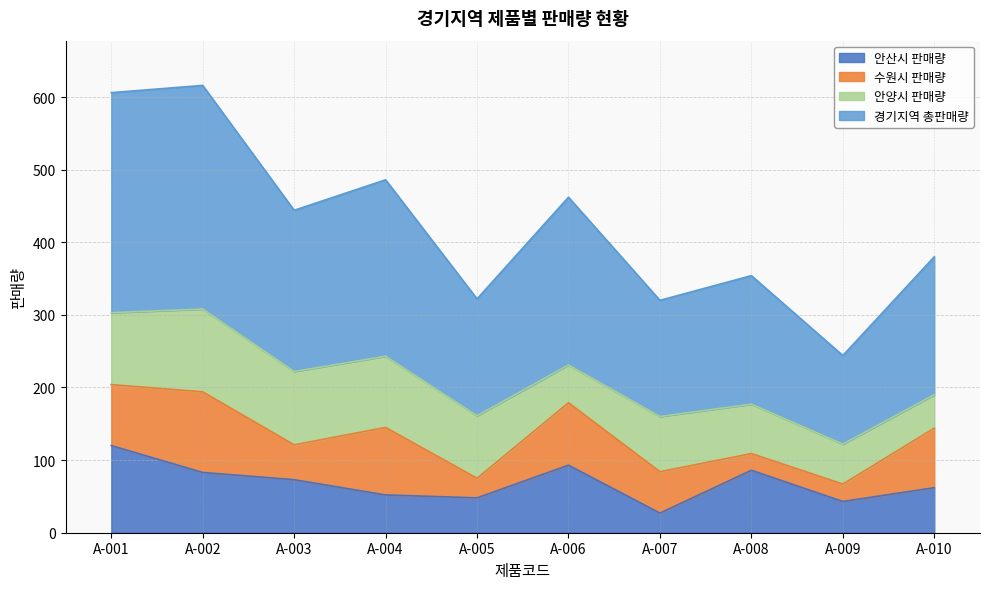

What is the difference between the maximum and minimum values in the 경기지역 총판매량 series?

186